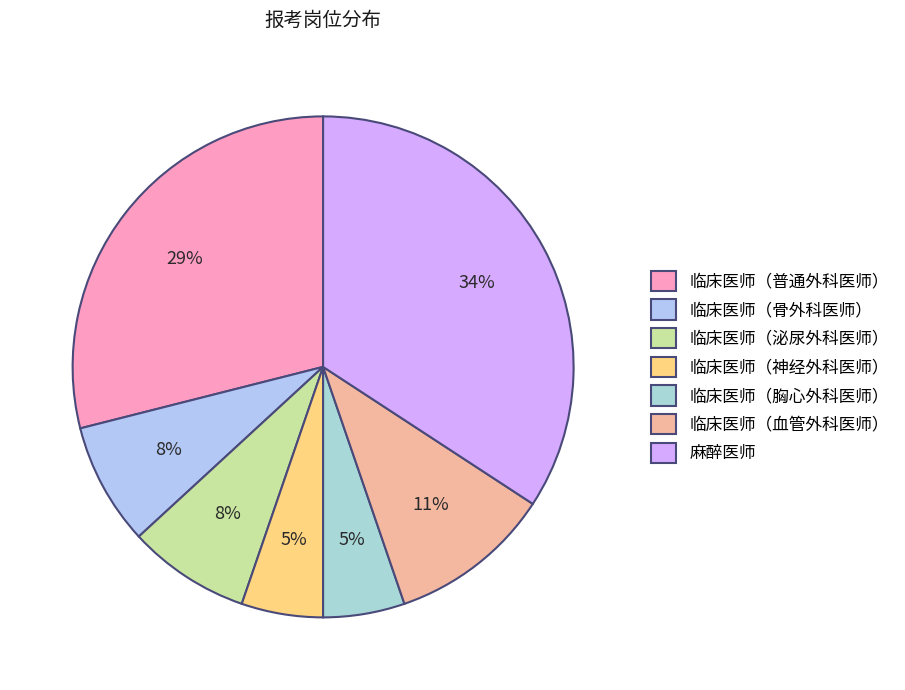

Which category has the biggest portion of the pie?

麻醉医师